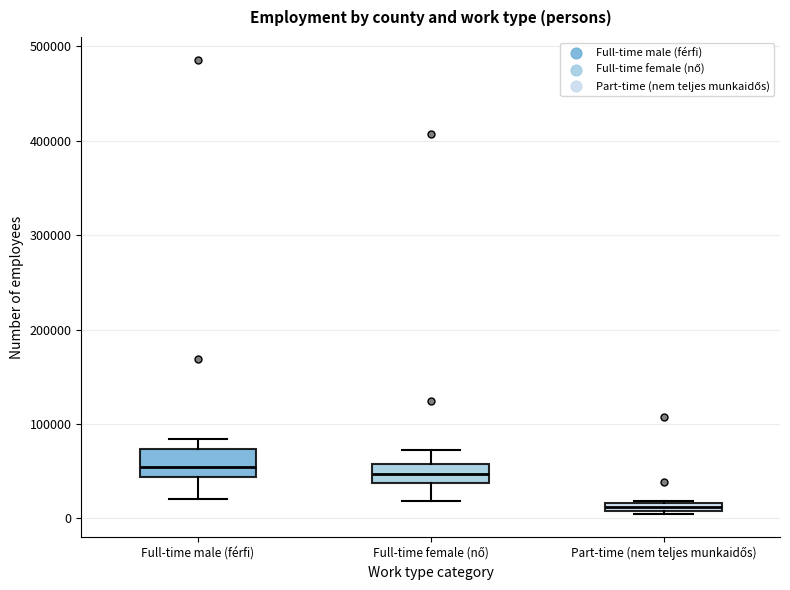

Where is the lower edge of the box for Full-time female (nő) on the y-axis? The values are not printed on the chart, so give them approximately, as read against the axis.

40000